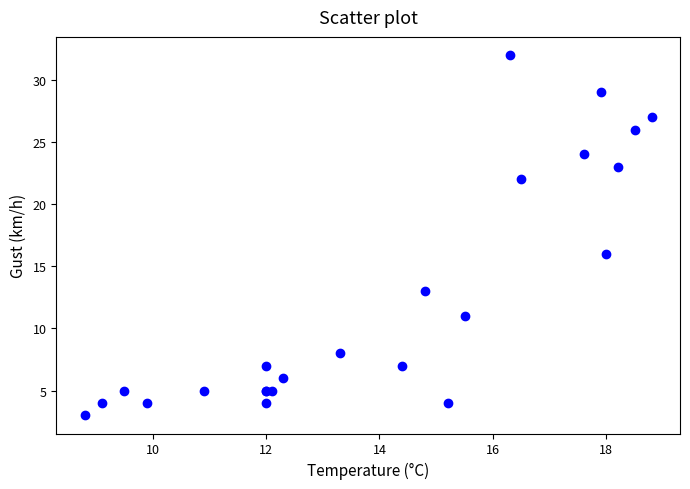

What Y value in the scatter plot is closest to 17?

16